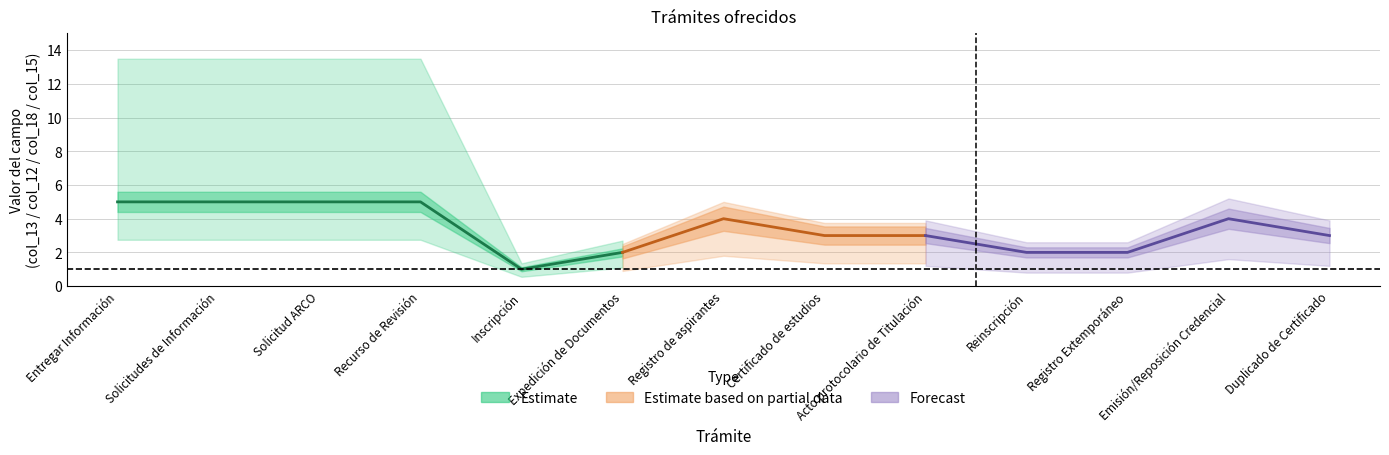

True or false: col_13 and col_12 cross at least once.

False